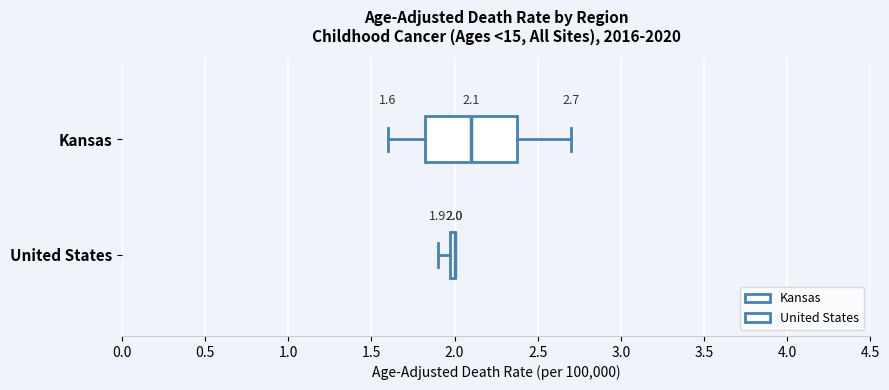

Comparing the boxes themselves (not the whiskers), which one is the widest?

Kansas